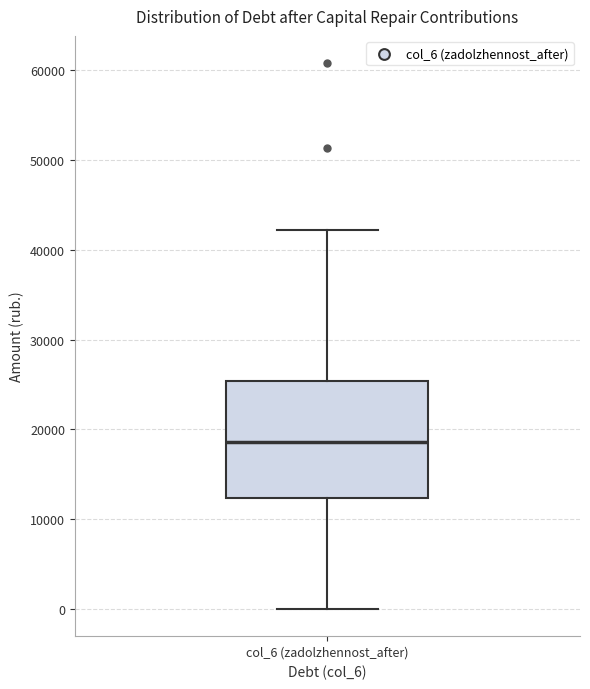

Read this box plot against the y-axis: the position of the median line, the range covered by the box, and the ends of both whiskers. The values are not printed on the chart, so give them approximately, as read against the axis.

median 19000, box 12000 to 25000, whiskers 0 to 42000